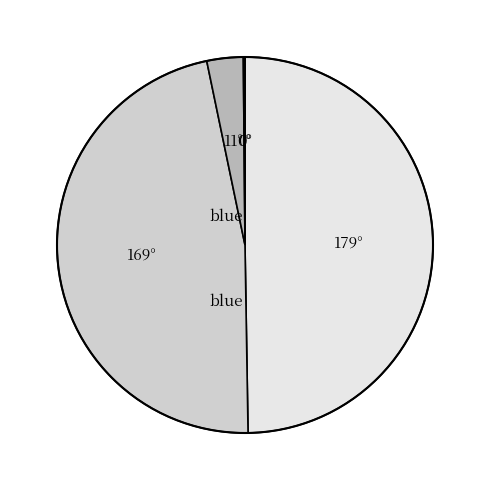

Is there any slice that represents more than half of the pie?

No